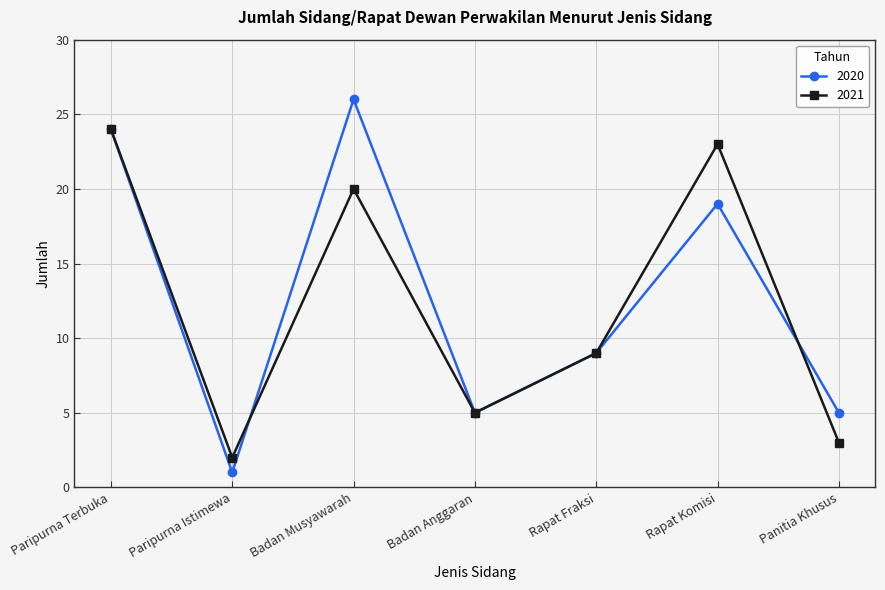

Which series has the largest range (max minus min)?

2020